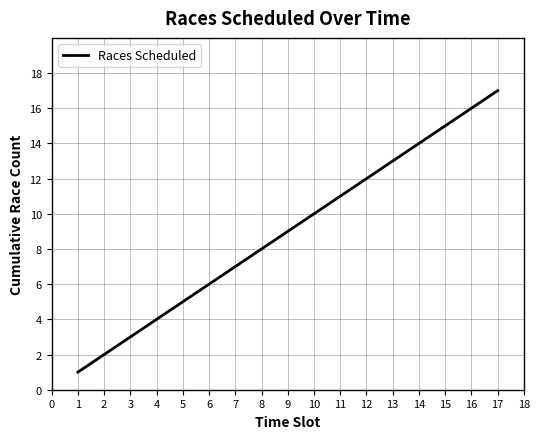

Which category has the highest value across all series?

17